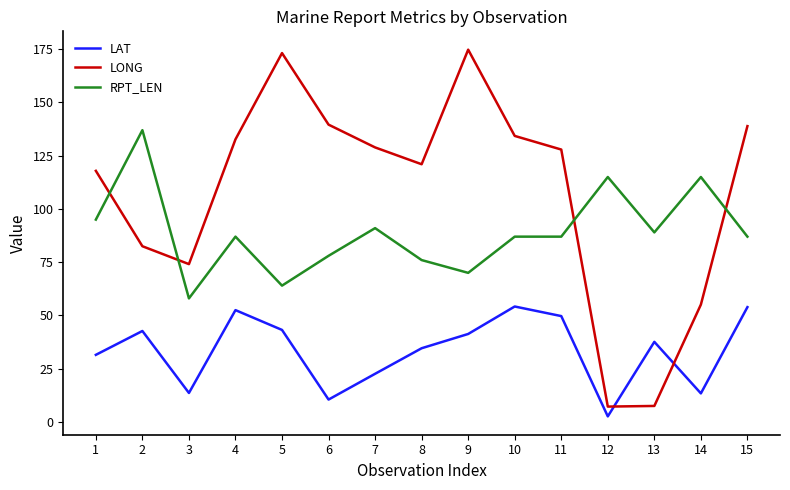

How many distinct data groups are displayed?

3